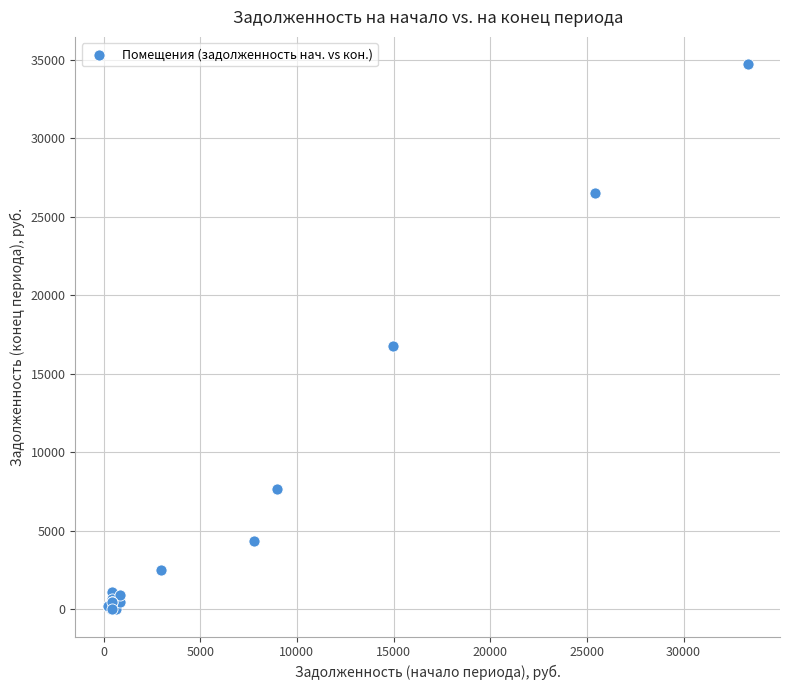

What Y value in the scatter plot is closest to 17359?

16737.9